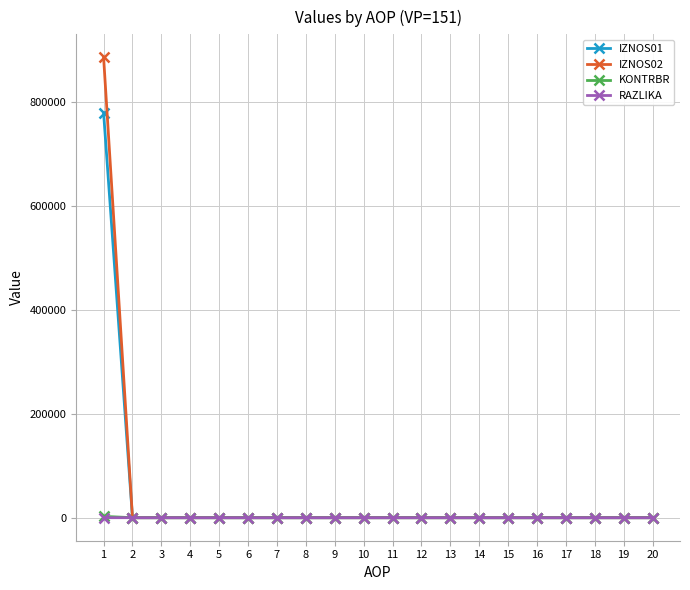

What is the maximum value shown in the chart?

886650.8